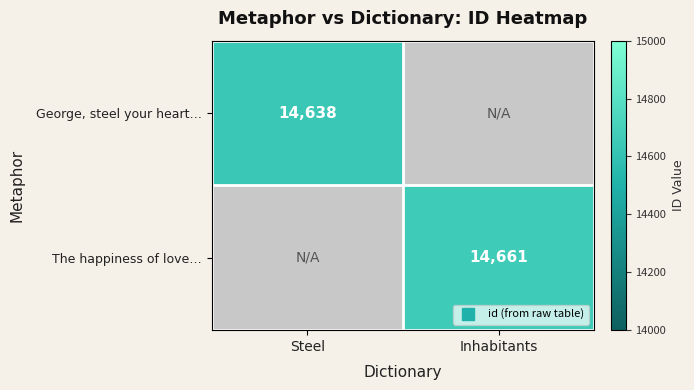

True or false: George, steel your heart… has a value of 14638.0 at Steel.

True